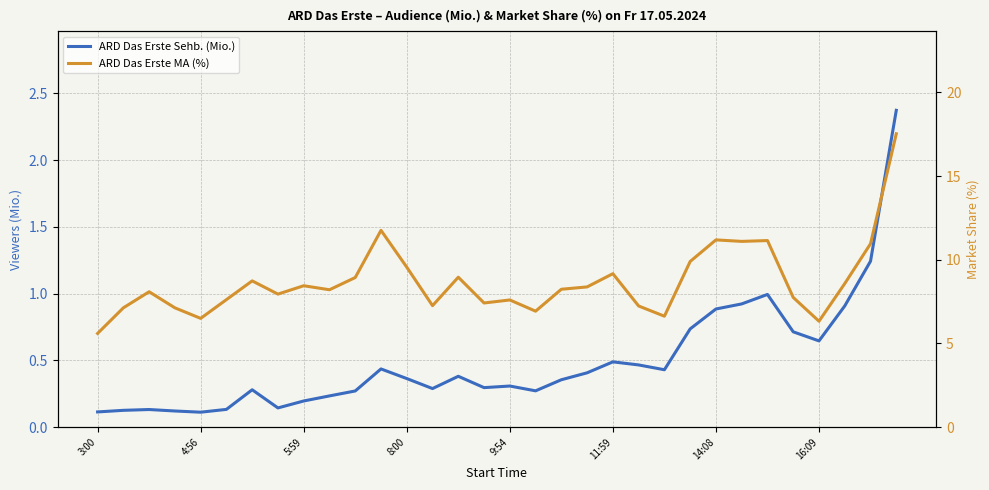

At which label does ARD Das Erste MA (%) reach its minimum?

3:00